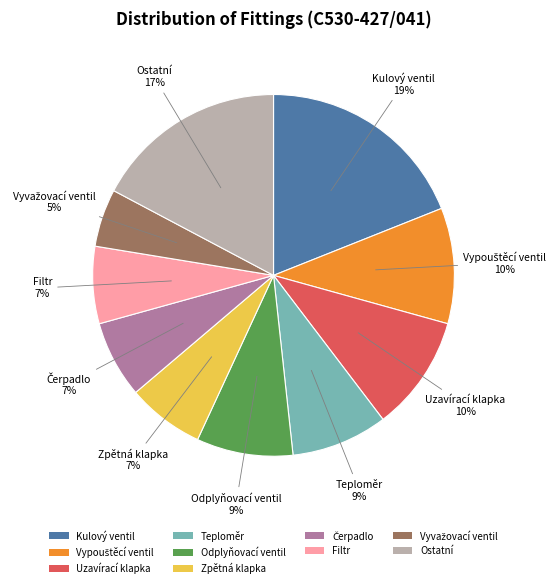

The Kulový ventil slice represents 28% of the pie. True or false?

False